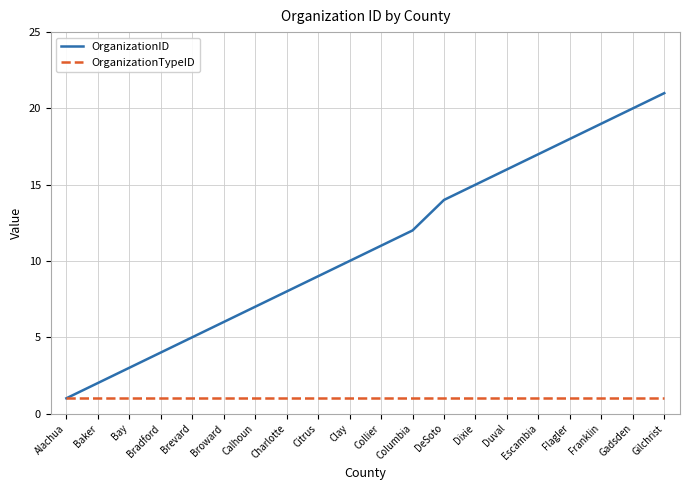

How many series are shown in this chart?

2